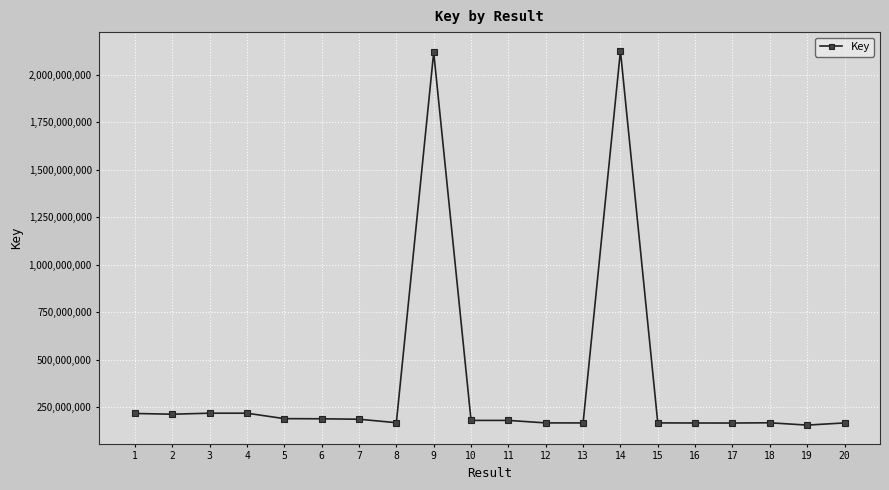

What is the value of the 7th point from the left?

185942374